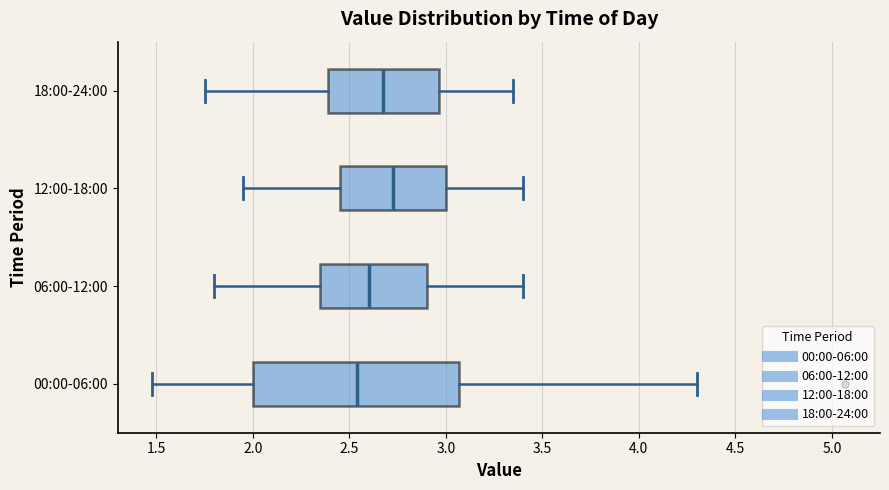

Reading bottom to top, read every box against the x-axis: the position of its median line, the range the box covers, and the ends of its whiskers. The values are not printed on the chart, so give them approximately, as read against the axis.

00:00-06:00: median 2.55, box 2.00 to 3.05, whiskers 1.50 to 4.30
06:00-12:00: median 2.60, box 2.35 to 2.90, whiskers 1.80 to 3.40
12:00-18:00: median 2.75, box 2.45 to 3.00, whiskers 1.95 to 3.40
18:00-24:00: median 2.70, box 2.40 to 2.95, whiskers 1.75 to 3.35